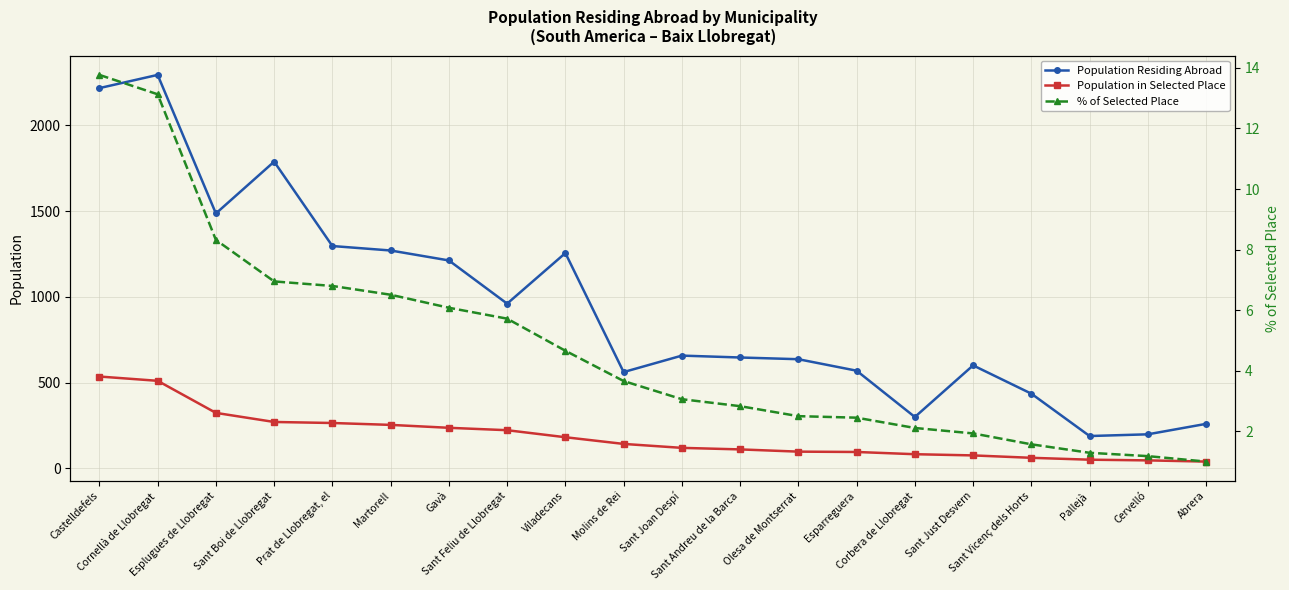

What are all the series names shown in the legend?

Population Residing Abroad, Population in Selected Place, % of Selected Place